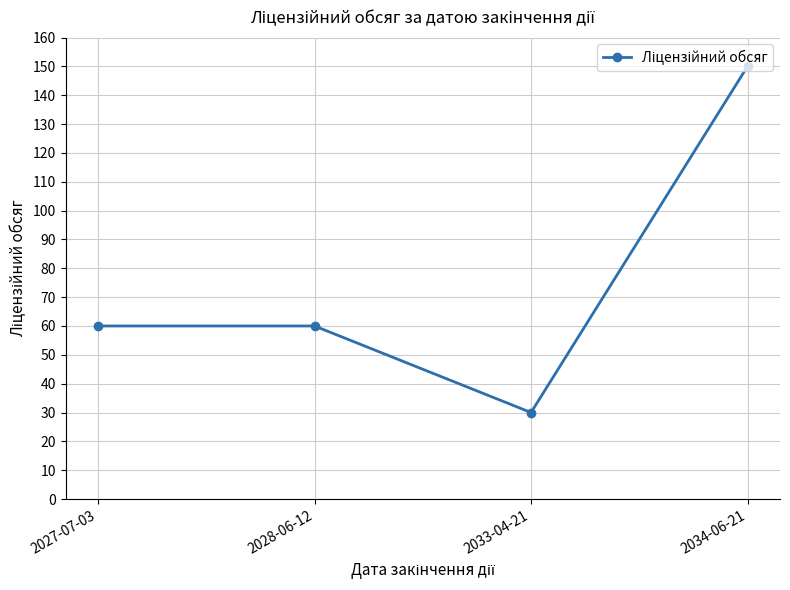

What is the ratio of the value at 2027-07-03 to the value at 2033-04-21?

2.0